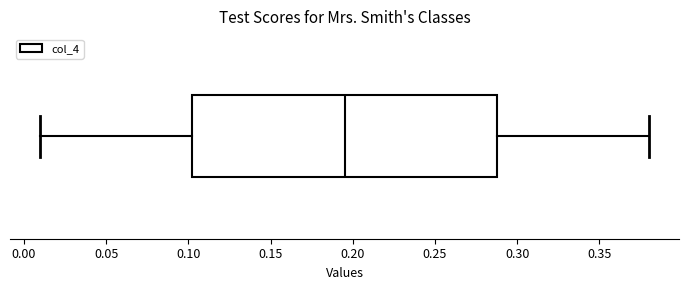

Transcribe this box plot: give where the median line is, the range the box spans, and where the two whiskers end, as read against the x-axis. The values are not printed on the chart, so give them approximately, as read against the axis.

median 0.195, box 0.105 to 0.290, whiskers 0.010 to 0.380